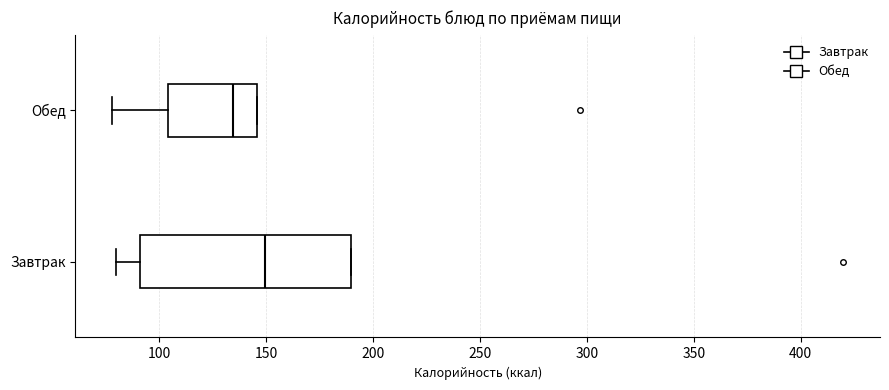

Reading bottom to top, transcribe this box plot: for each box, give where its median line is, the range the box spans, and where its two whiskers end, as read against the x-axis. The values are not printed on the chart, so give them approximately, as read against the axis.

Завтрак: median 150, box 90 to 190, whiskers 80 to 190
Обед: median 135, box 105 to 145, whiskers 80 to 145